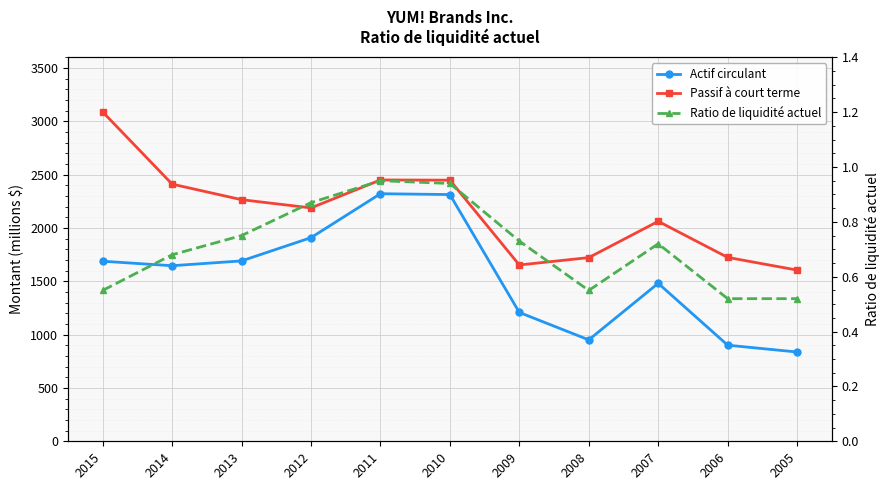

What is the sum of all Ratio de liquidité actuel values?

7.8